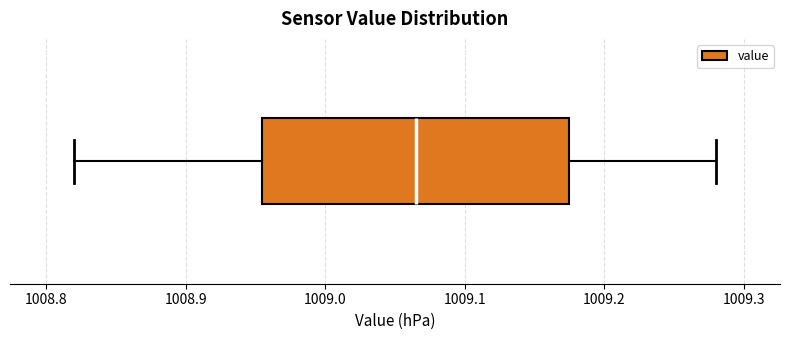

Read this box plot against the x-axis: the position of the median line, the range covered by the box, and the ends of both whiskers. The values are not printed on the chart, so give them approximately, as read against the axis.

median 1009.07, box 1008.96 to 1009.18, whiskers 1008.82 to 1009.28